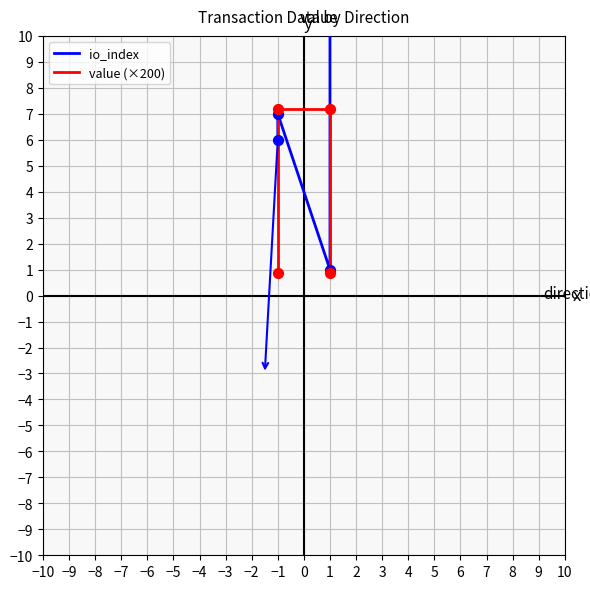

Which series has the largest total across all categories?

io_index